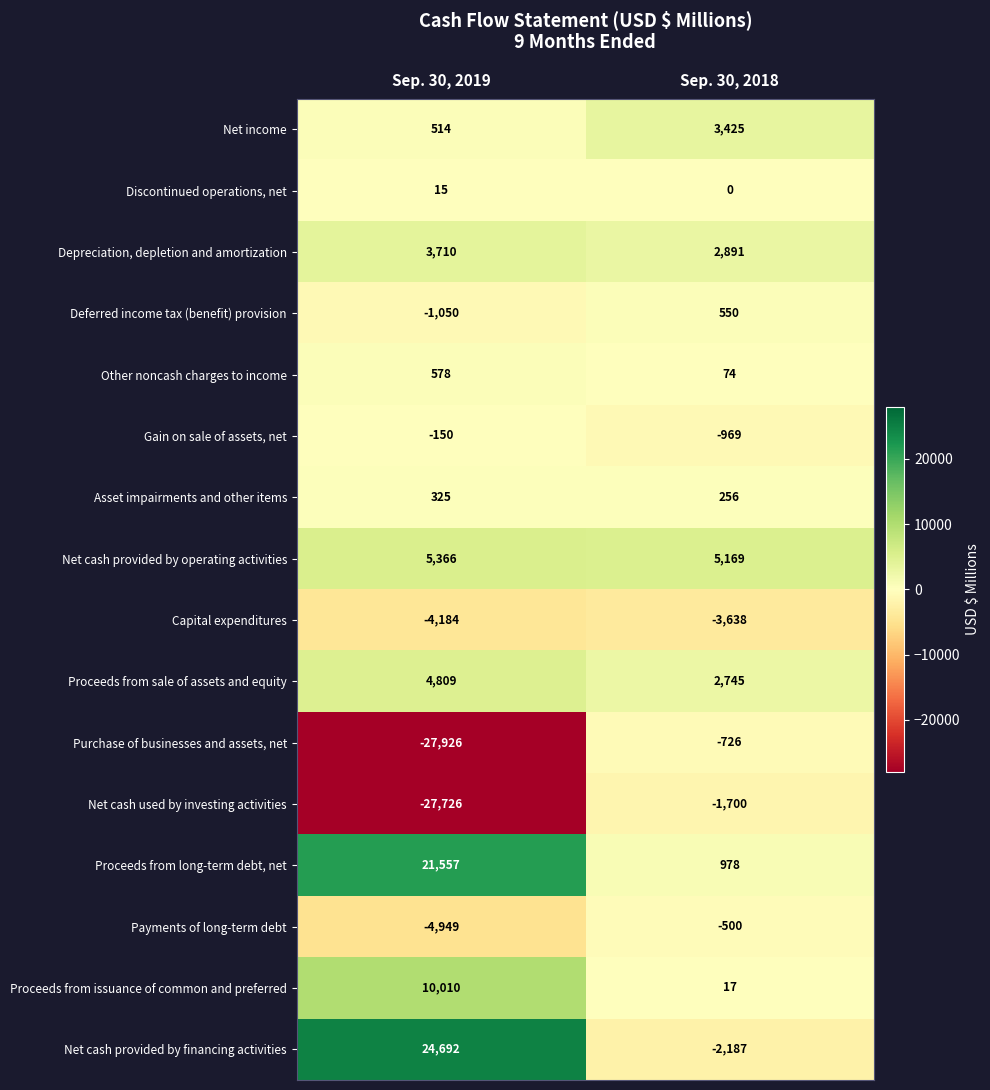

Which category has the lowest value across all series?

Sep. 30, 2019